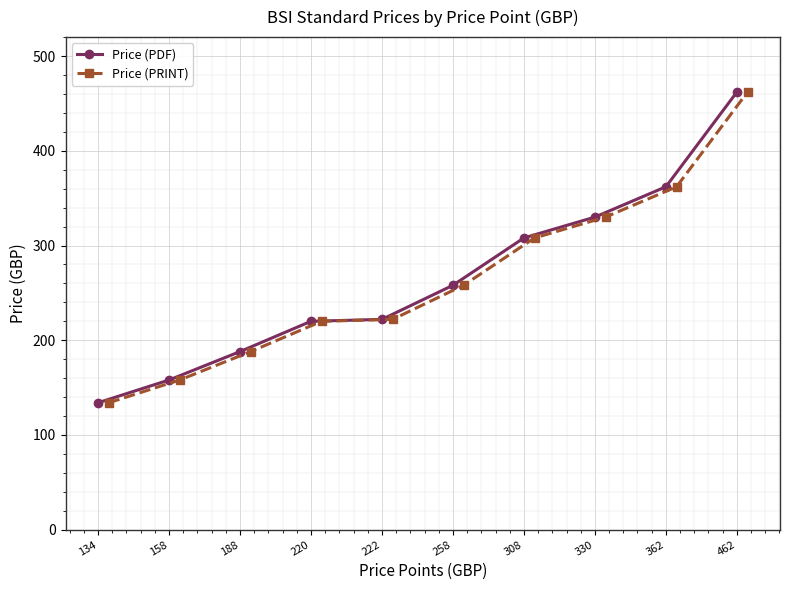

Does the chart display data point markers on the line(s)?

Yes